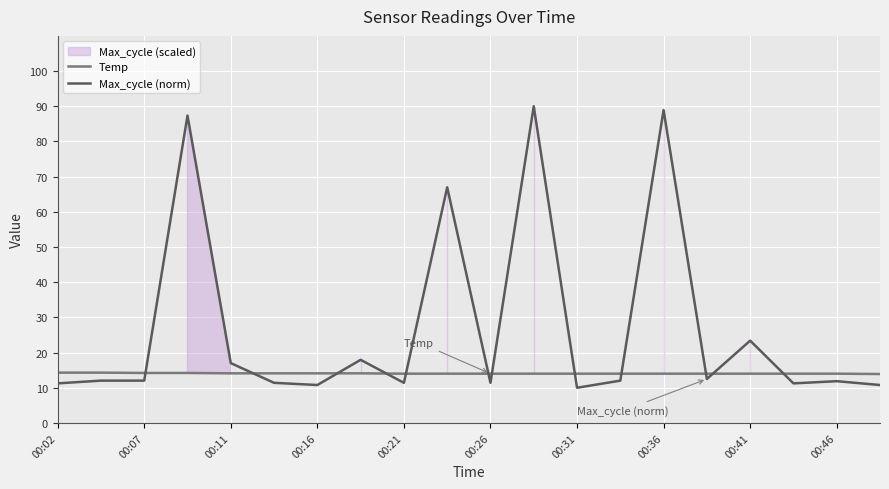

What is the lowest value of the Max_cycle (norm) series?

10.0